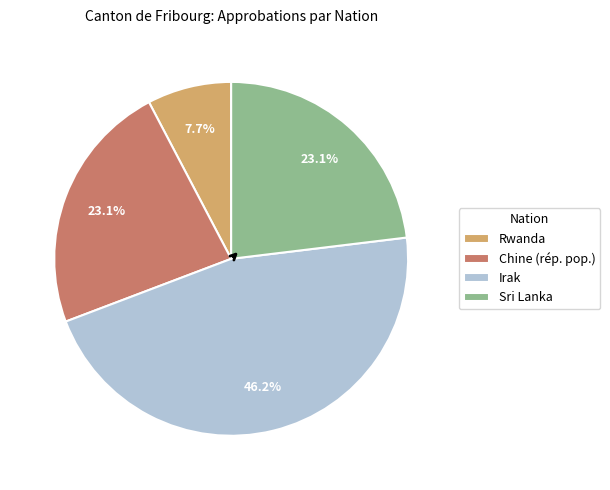

To the nearest percent, what percentage of the pie is Irak?

46%